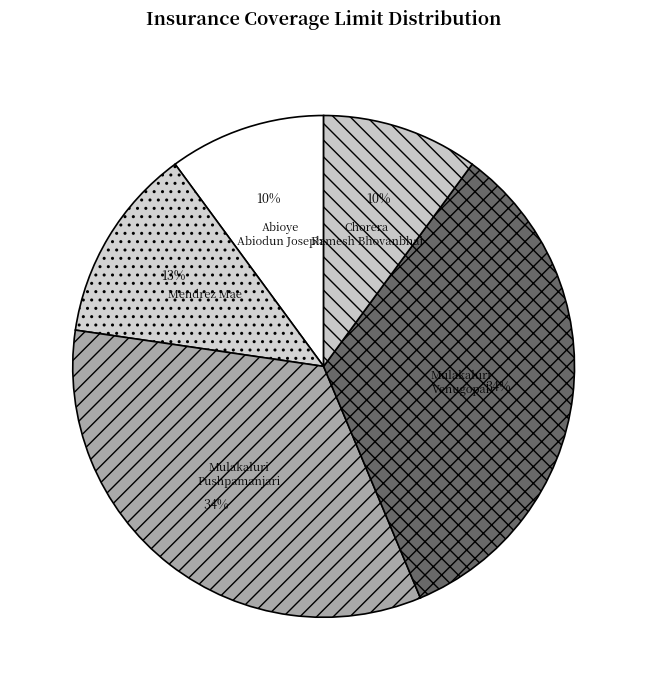

To the nearest percent, what is the difference between the Mulakaluri Pushpamanjari and Mendrez Mae slice percentages?

21%